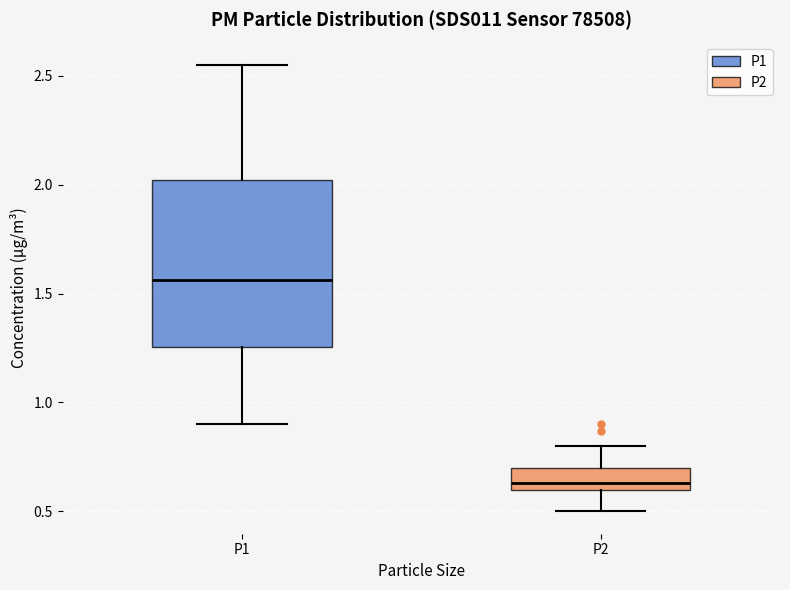

Which box has the highest median line?

P1